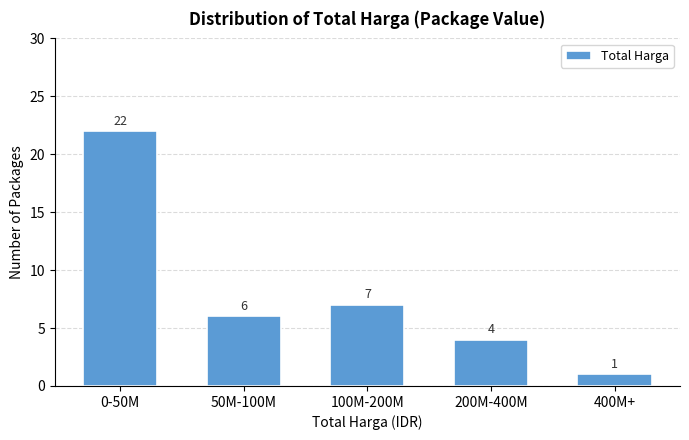

Reading left to right, list all the values displayed in this chart.

0-50M=22	50M-100M=6	100M-200M=7	200M-400M=4	400M+=1